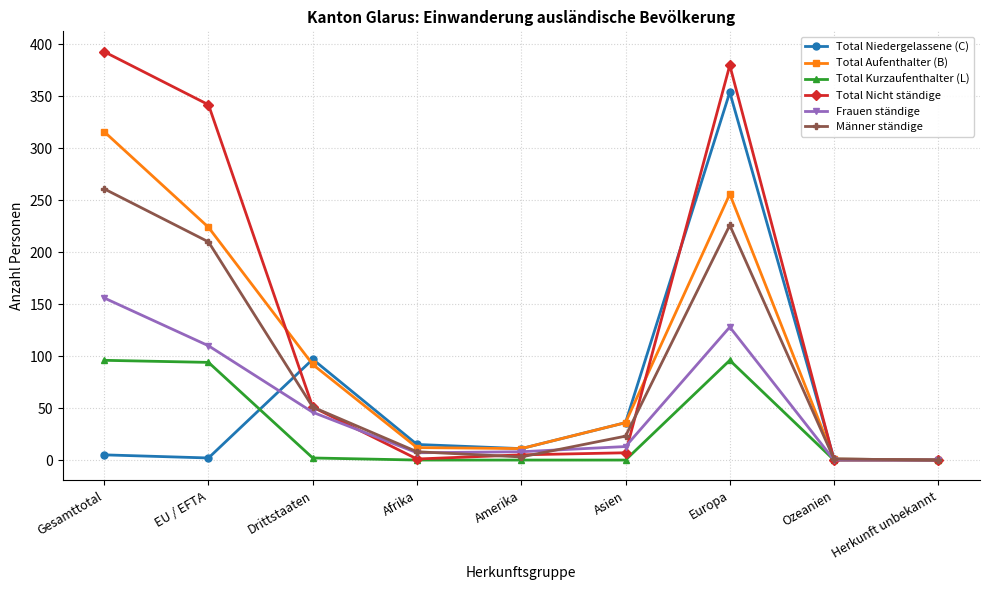

How many distinct data groups are displayed?

6